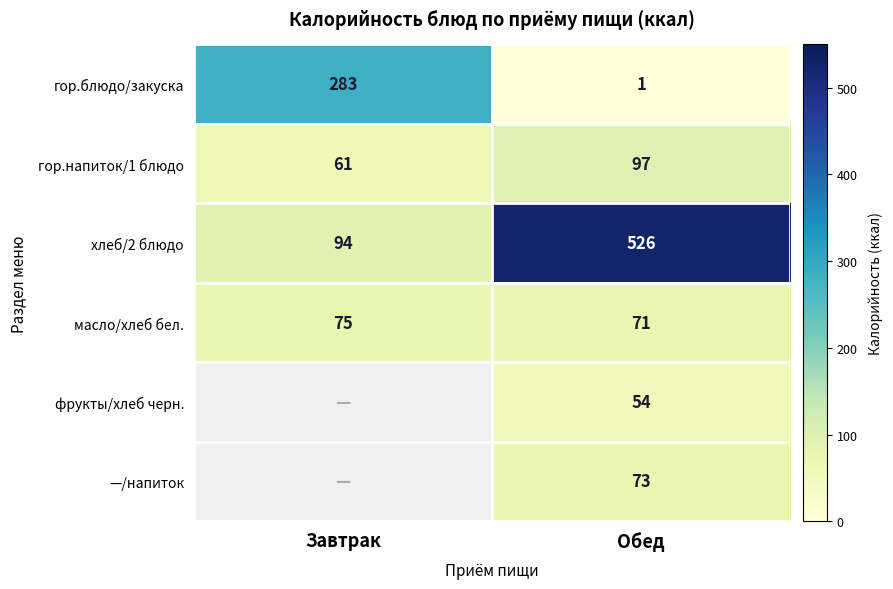

What value does the гор.блюдо/закуска series have at Завтрак, to the nearest 10?

280